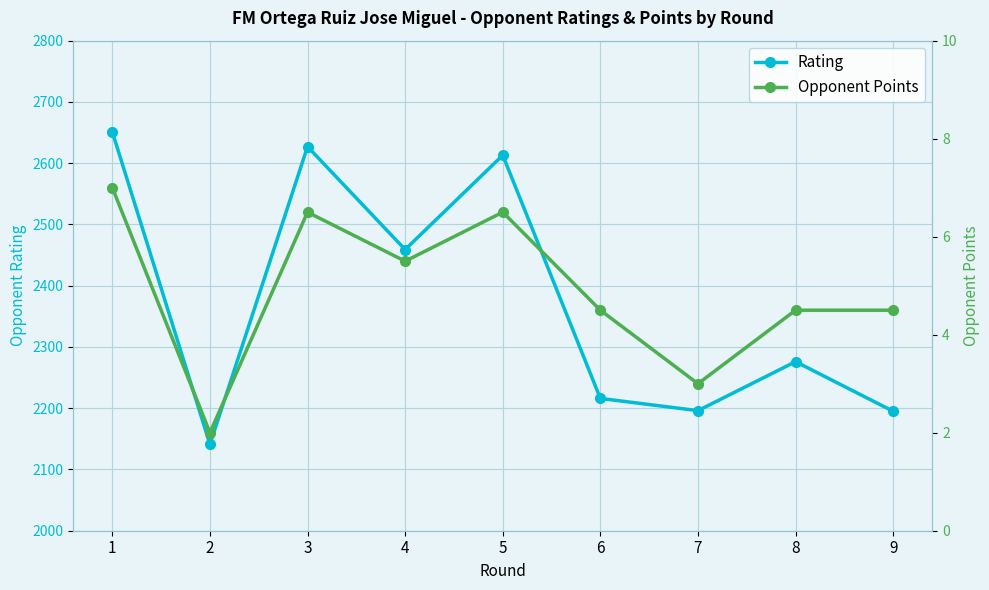

What is the sum of all Rating values?

21374